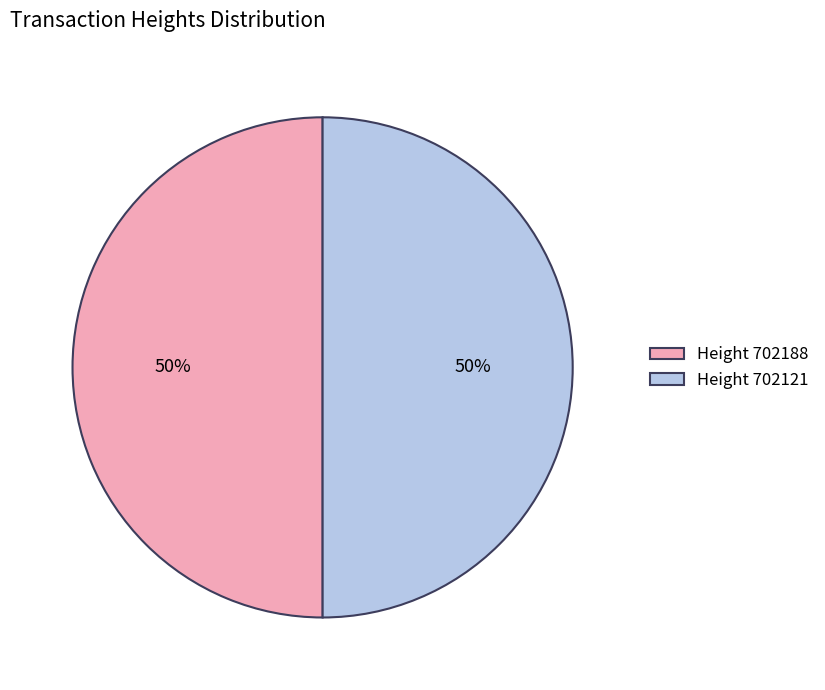

True or false: Height 702188 accounts for 64% of the total.

False